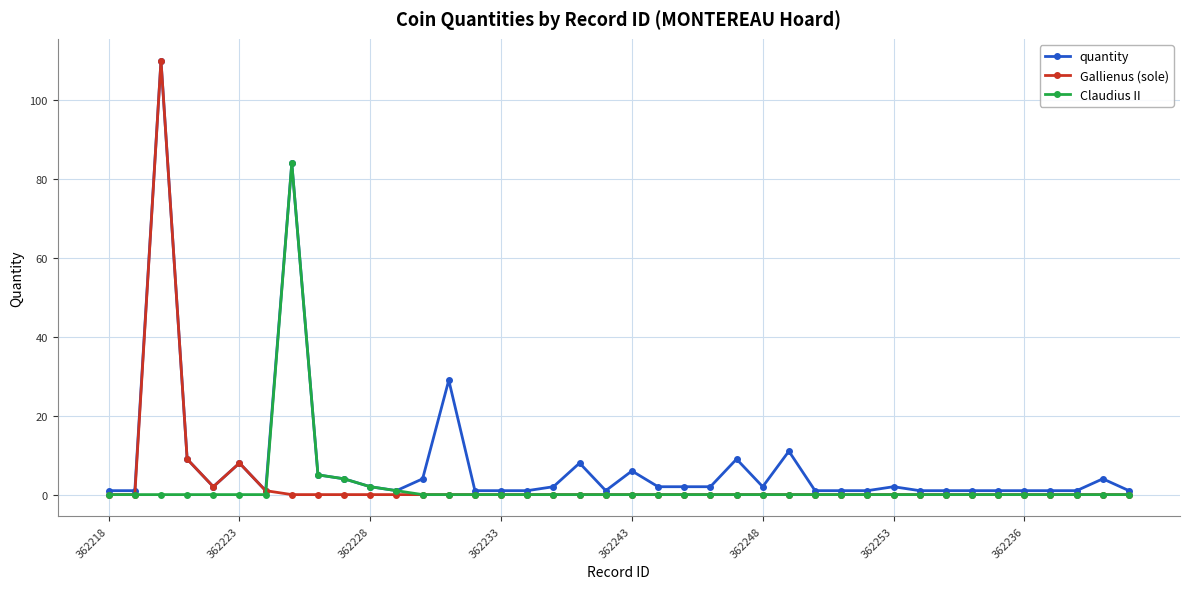

Which series has the largest total across all categories?

quantity